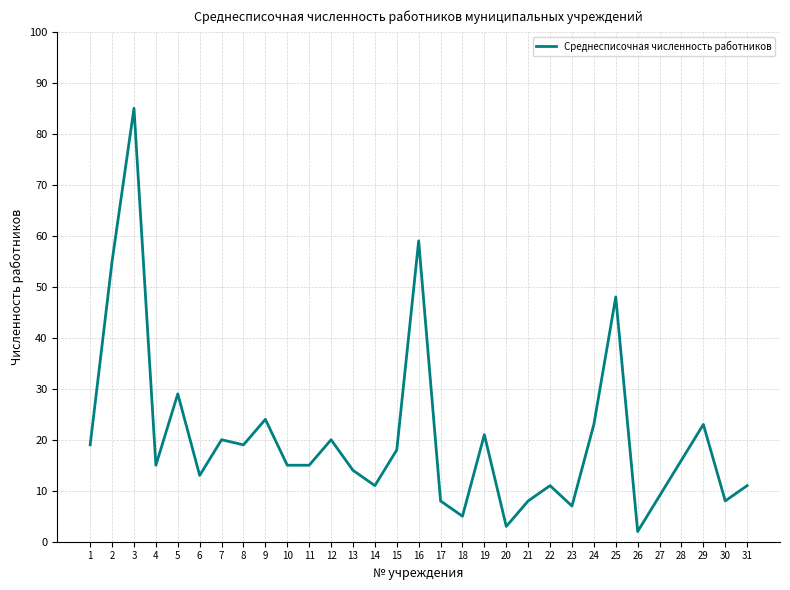

The value at 4 is 22. True or false?

False